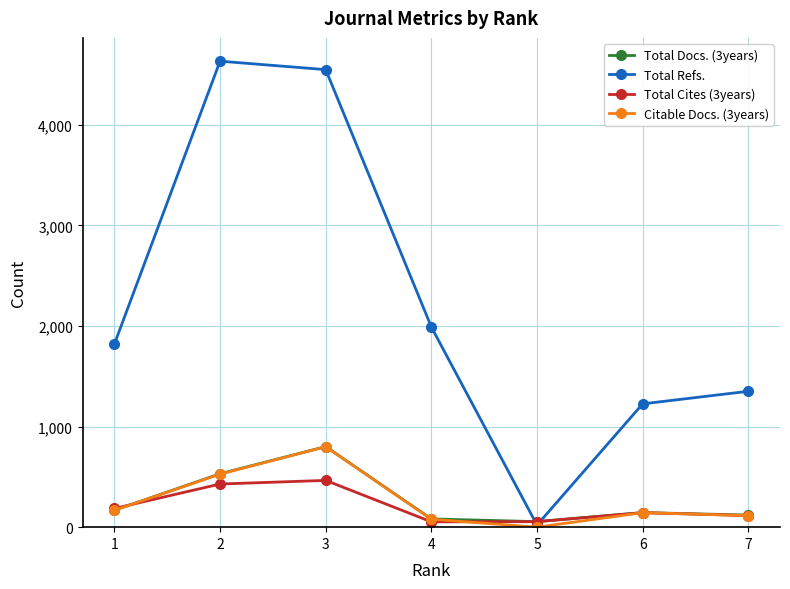

Which series has the widest spread of values?

Total Refs.